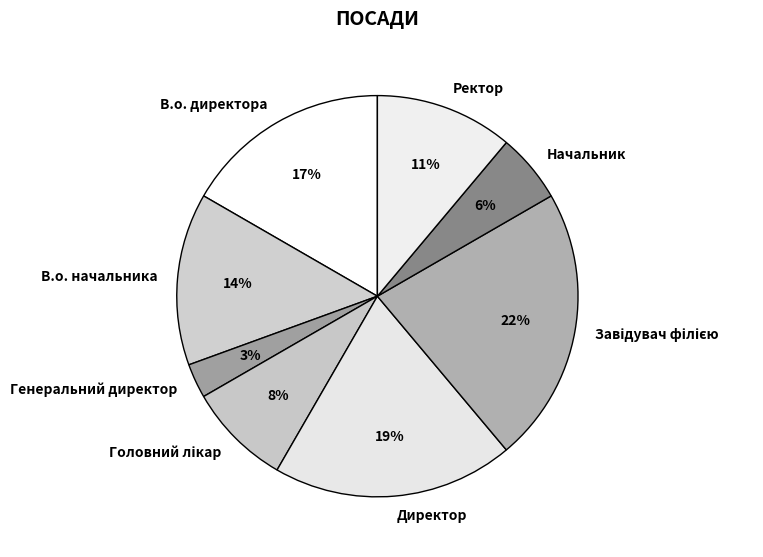

Count the number of slices in the pie.

8